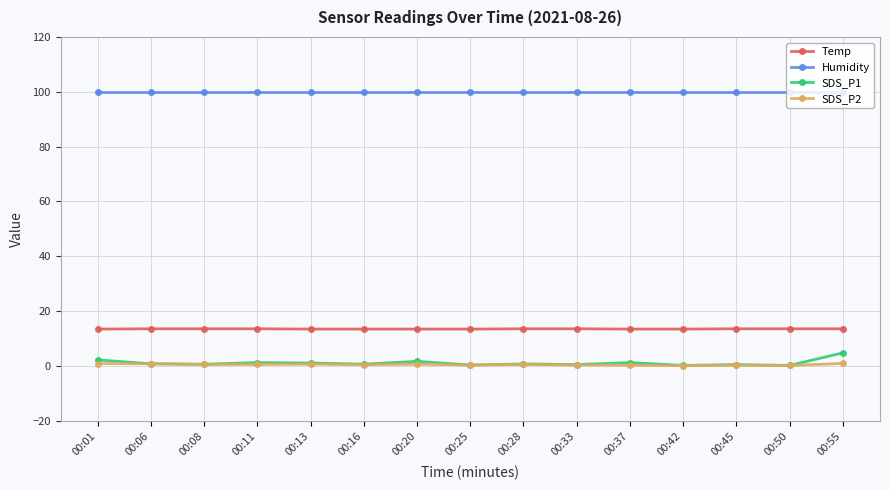

At how many categories does at least one series exceed 66?

15